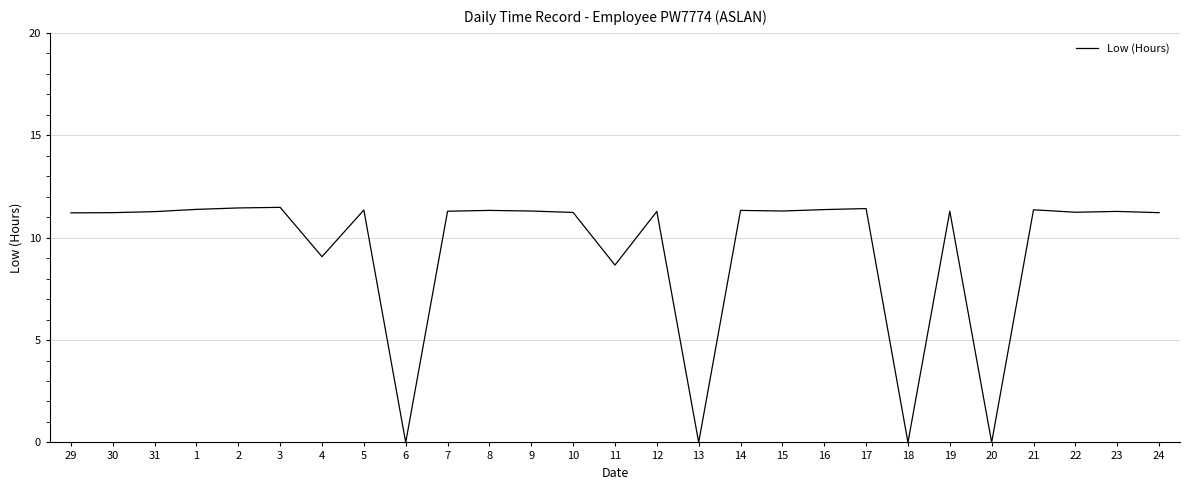

True or false: the data shows 3.3 at 24.

False